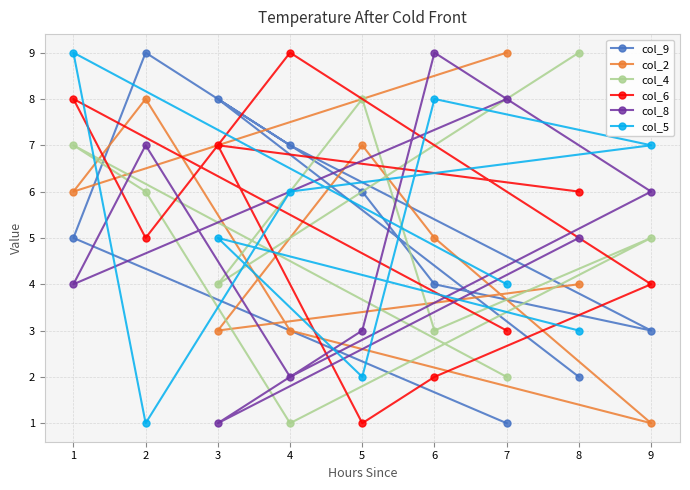

Does the chart have visible grid lines?

Yes